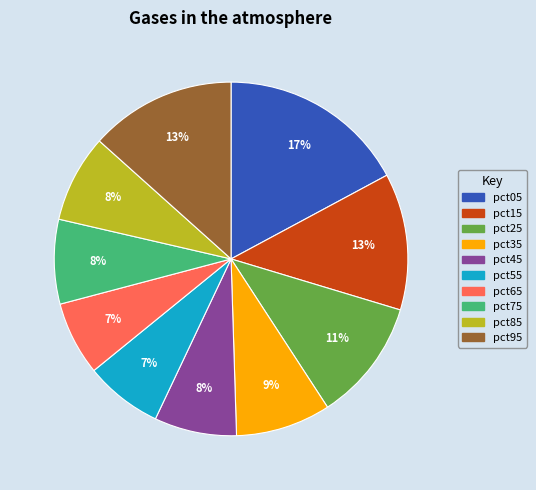

Combined, do pct05 and pct65 account for over 50%?

No